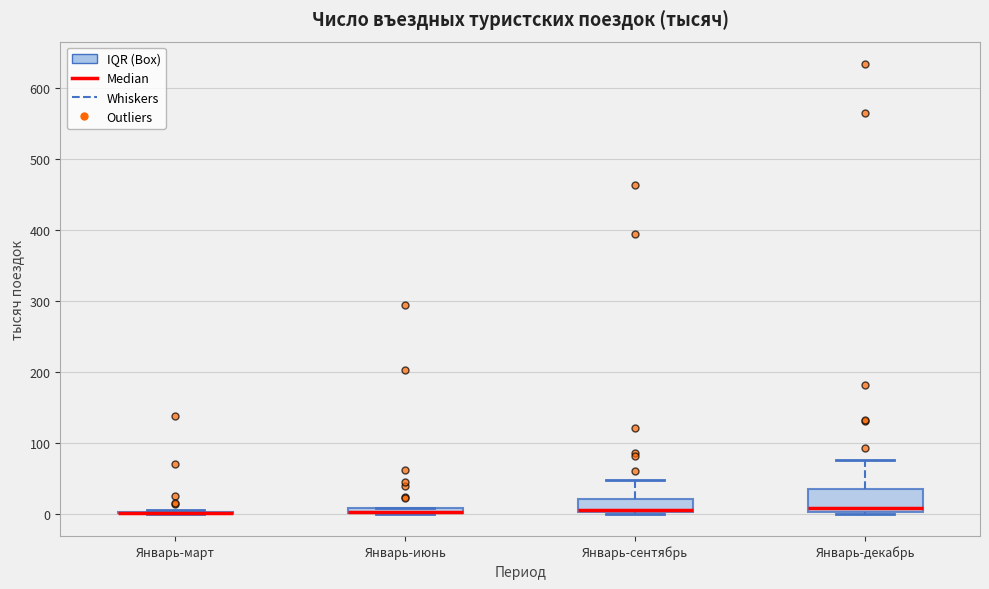

Comparing the boxes themselves (not the whiskers), which one is the tallest?

Январь-декабрь